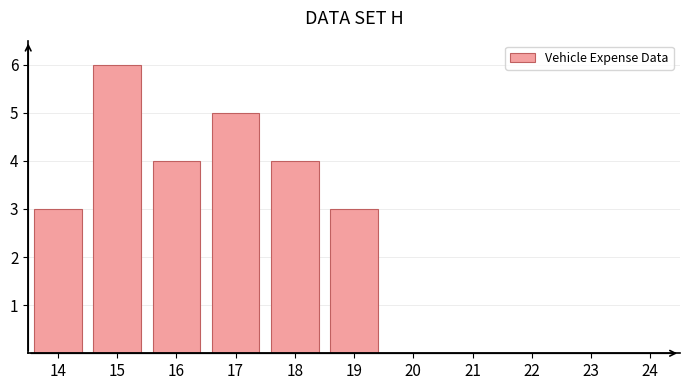

Reading left to right, extract all data points from this chart.

14=3	15=6	16=4	17=5	18=4	19=3	20=0	21=0	22=0	23=0